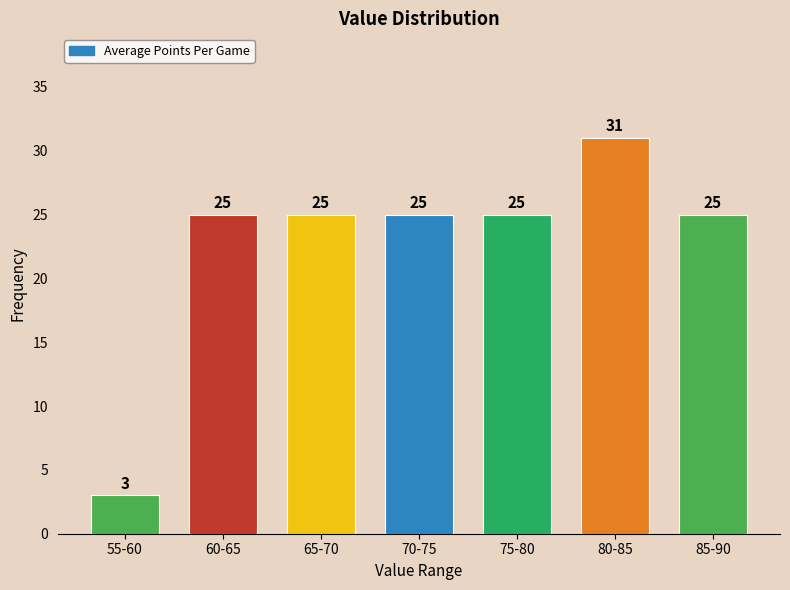

Reading right to left, what are all the values shown in this chart?

25	31	25	25	25	25	3